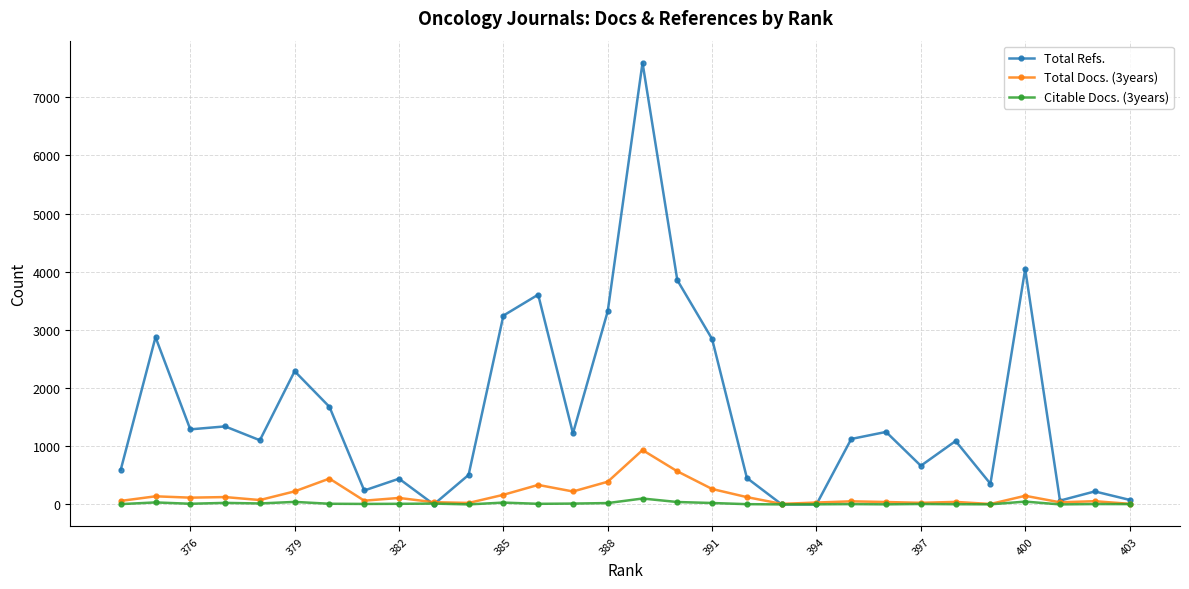

True or false: Total Docs. (3years) has a value of 224 at 379.

True